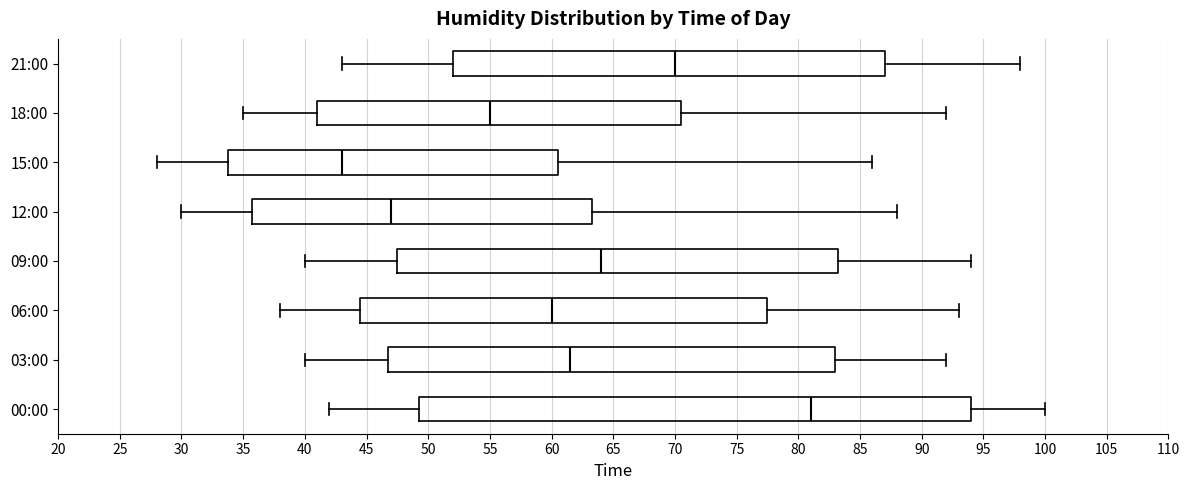

Where does the median line of the box for 21:00 sit on the x-axis? The values are not printed on the chart, so give them approximately, as read against the axis.

70.0